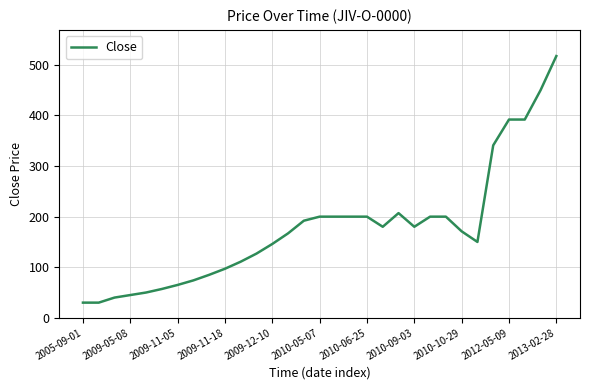

What is the difference between the maximum and second lowest values?

487.5